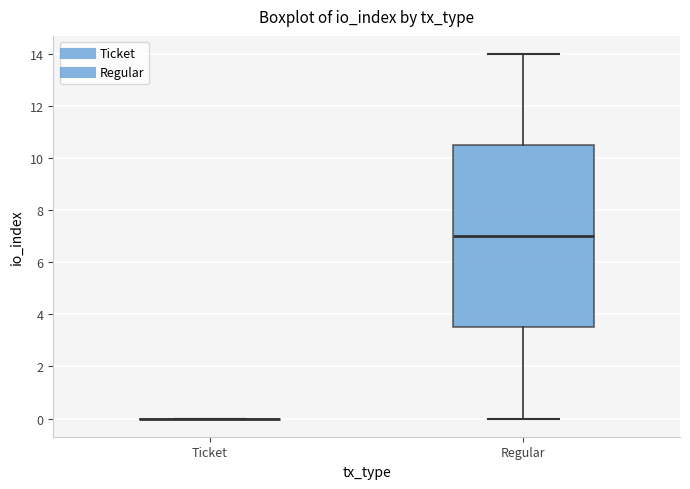

Reading left to right, transcribe this box plot: for each box, give where its median line is, the range the box spans, and where its two whiskers end, as read against the y-axis. The values are not printed on the chart, so give them approximately, as read against the axis.

Ticket: box collapsed to a line at 0.0, whiskers 0.0 to 0.0
Regular: median 7.0, box 3.6 to 10.6, whiskers 0.0 to 14.0